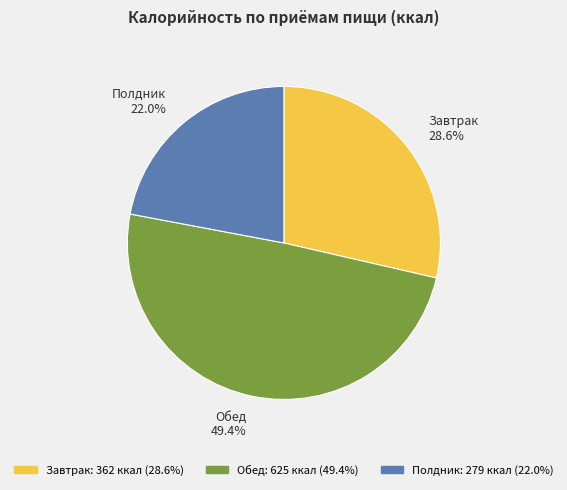

Is it true that Завтрак is 29% of the pie?

True